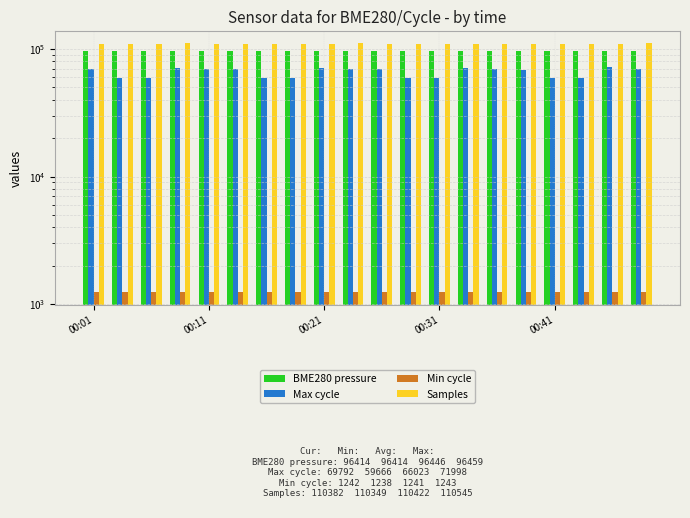

What is the value of the Max cycle bar at the 20th from the left?

69777.0